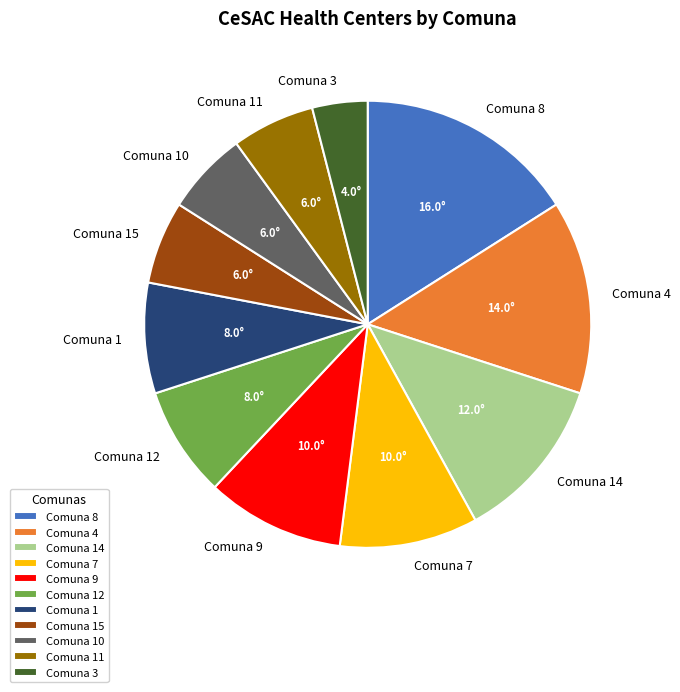

Between Comuna 12 and Comuna 7, which is larger?

Comuna 7